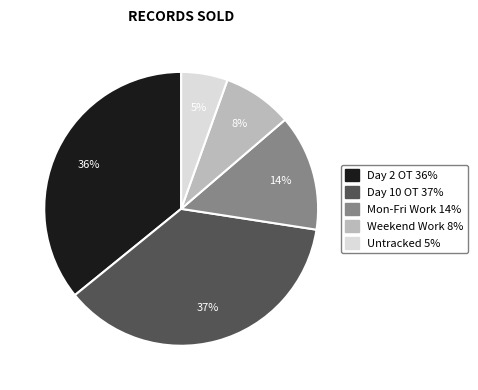

Does any single category account for the majority?

No